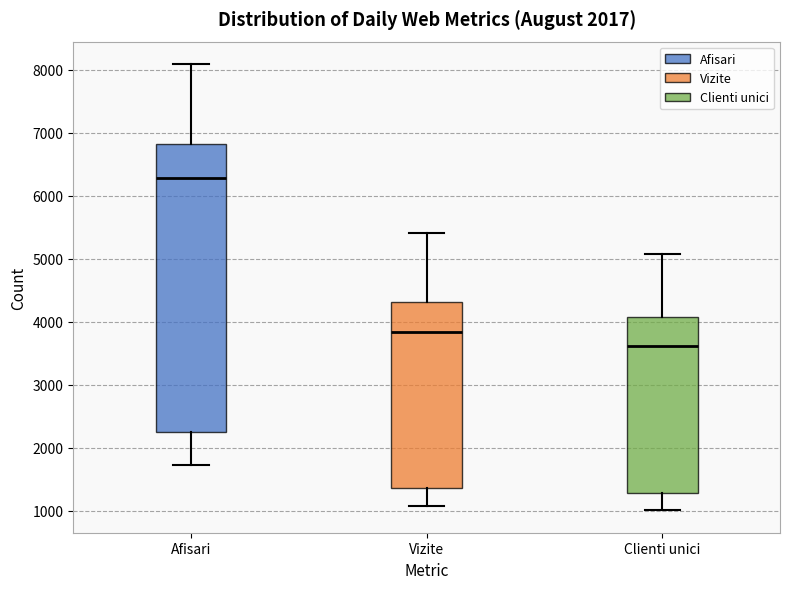

Comparing the boxes themselves (not the whiskers), which one is the tallest?

Afisari